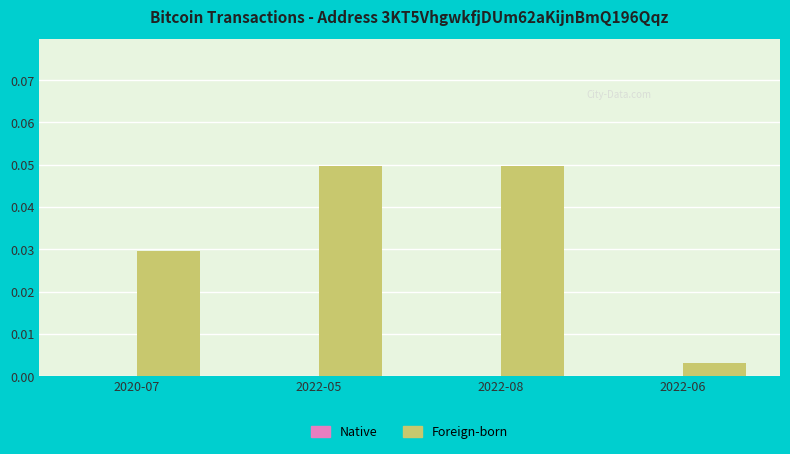

How many distinct data groups are displayed?

1